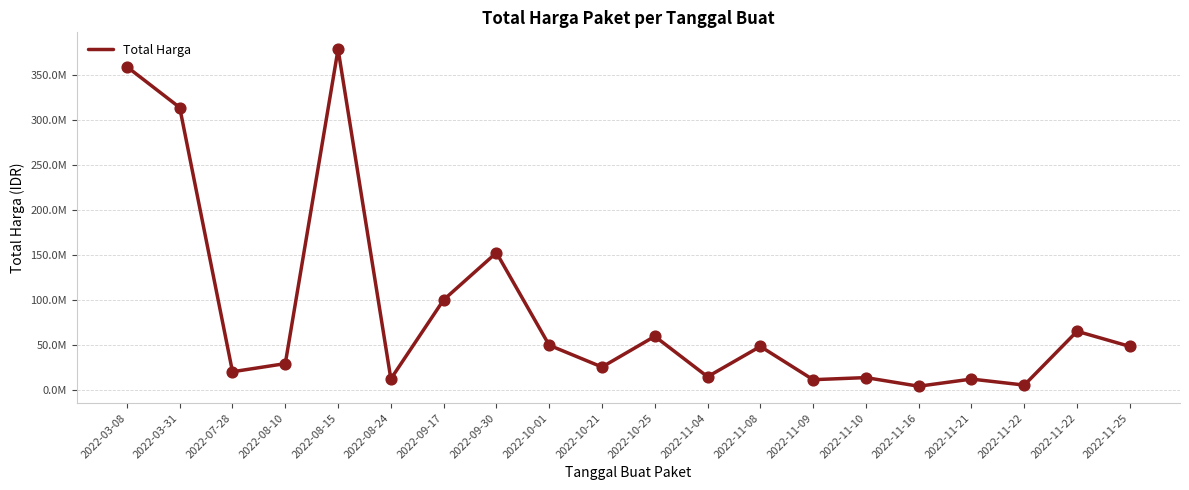

Is this an area chart (filled region under the line)?

No